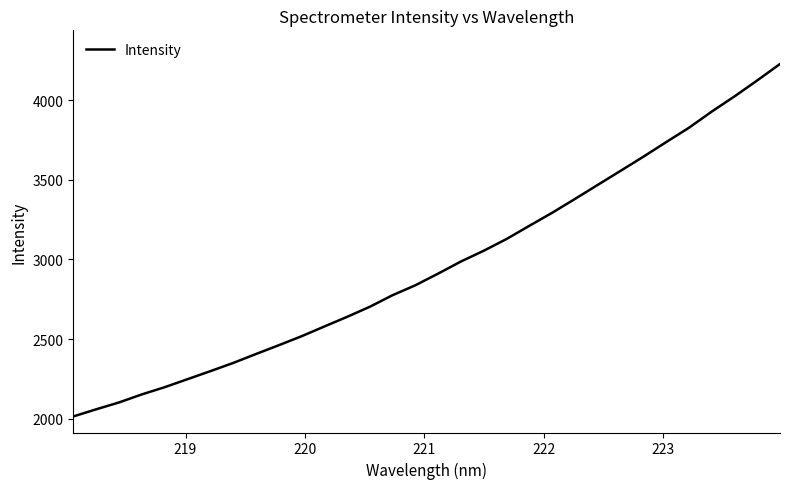

What is the maximum value shown in the chart?

4227.1